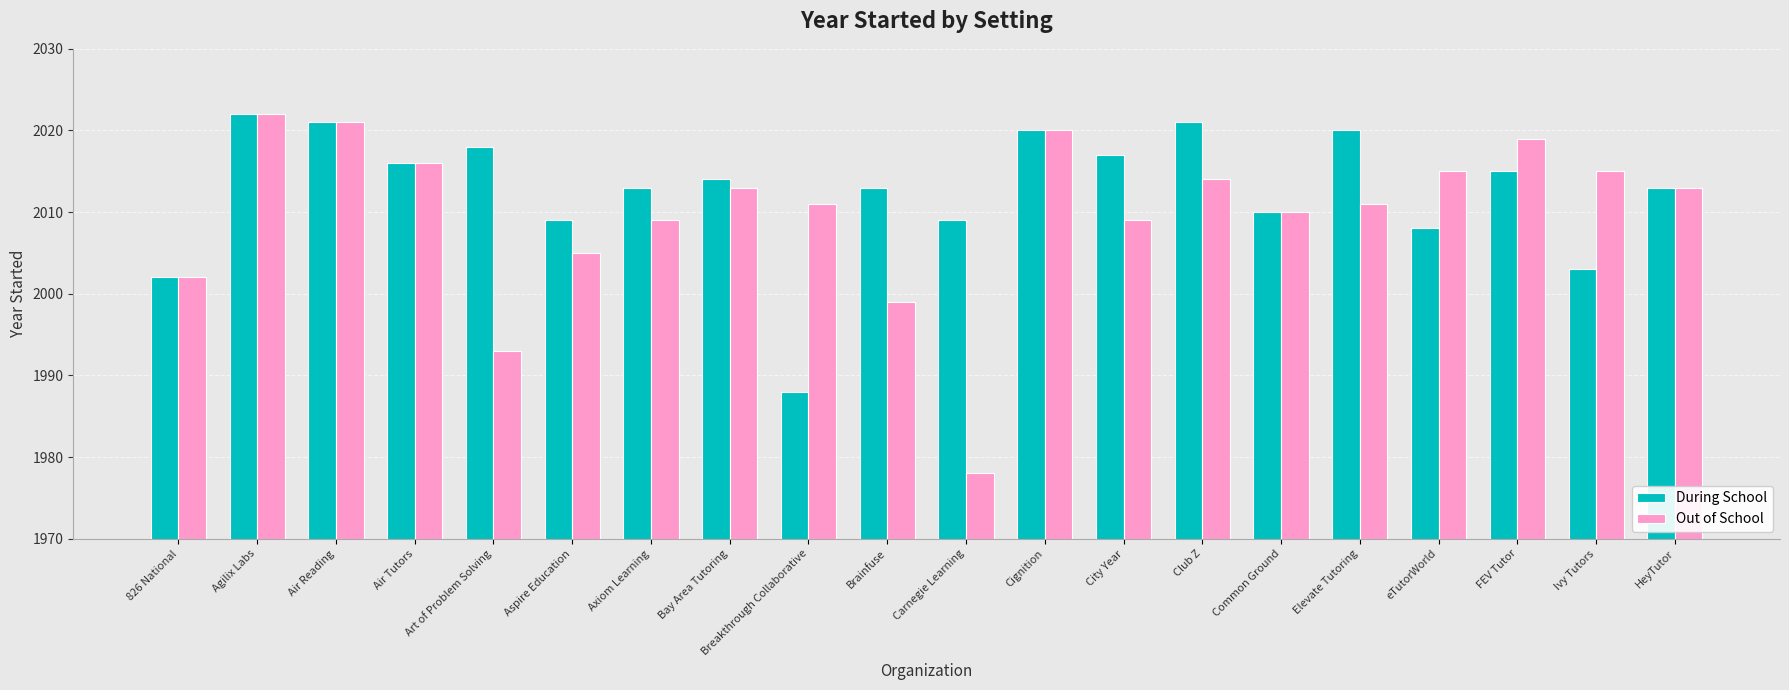

What is the greatest value displayed?

2022